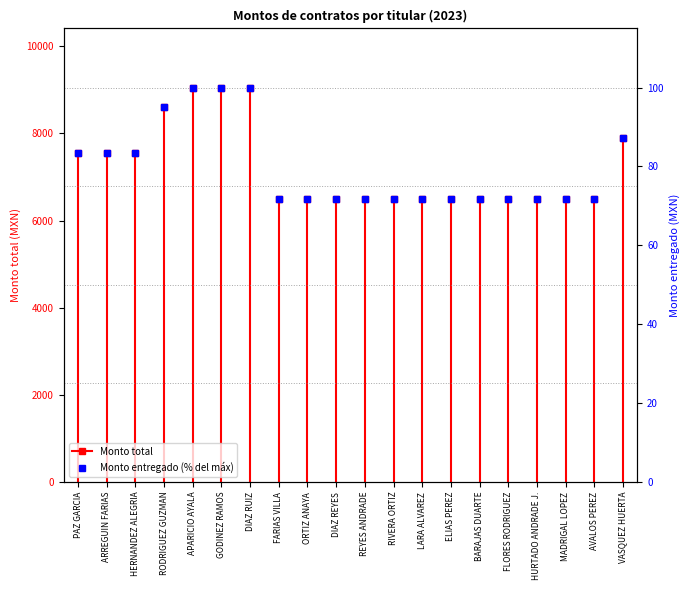

Which has a higher value, RODRIGUEZ GUZMAN or LARA ALVAREZ?

RODRIGUEZ GUZMAN